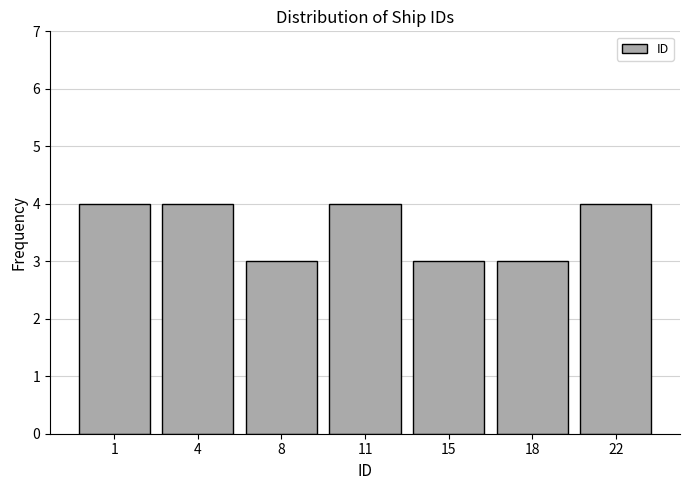

Reading left to right, extract all data points from this chart.

4	4	3	4	3	3	4